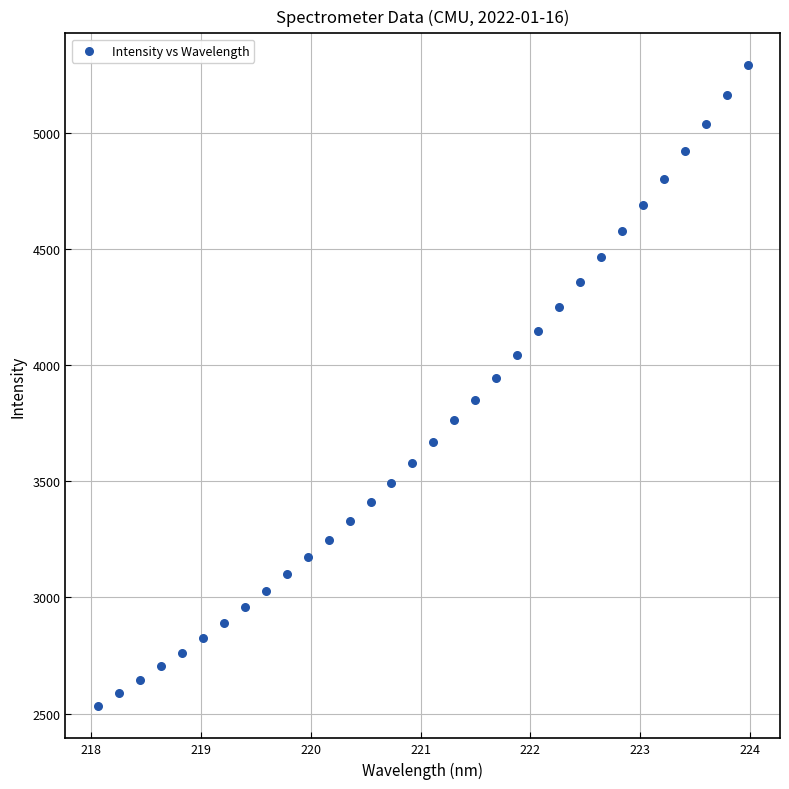

What is the range of X values (max minus min)?

5.9